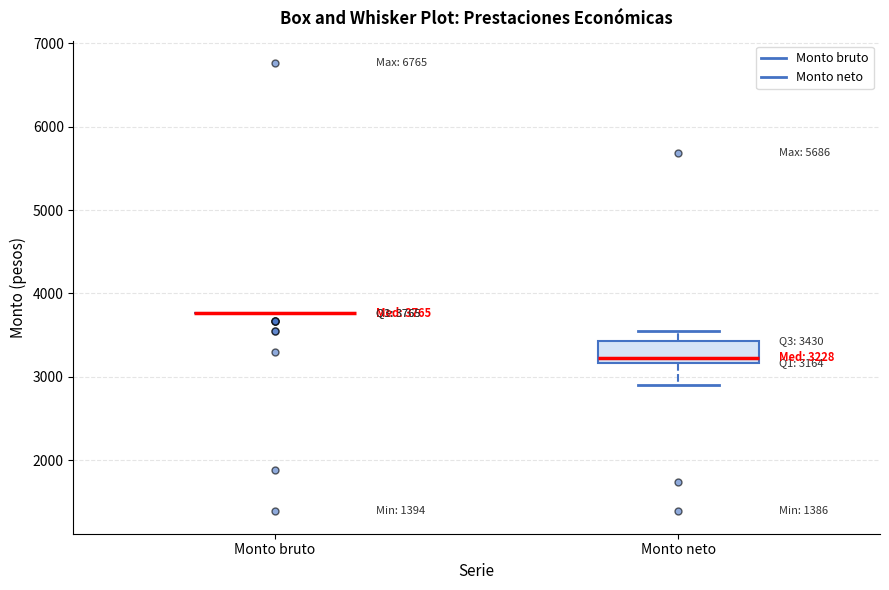

Which box is the tallest, from its lower edge to its upper edge?

Monto neto